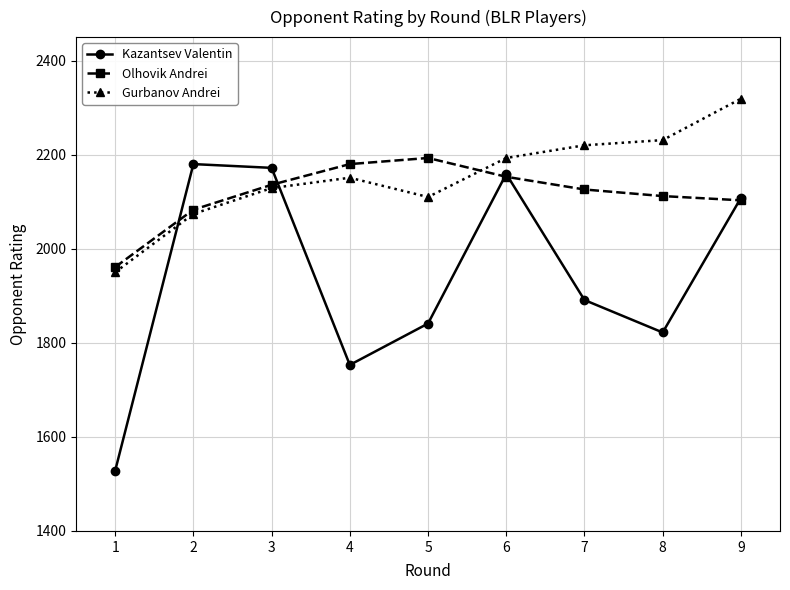

Which series has the widest spread of values?

Kazantsev Valentin